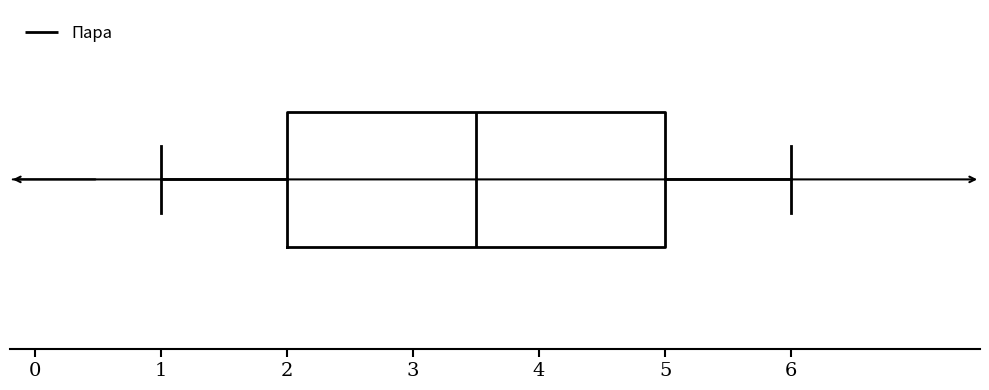

Where does the right whisker of the box end on the x-axis? The values are not printed on the chart, so give them approximately, as read against the axis.

6.0